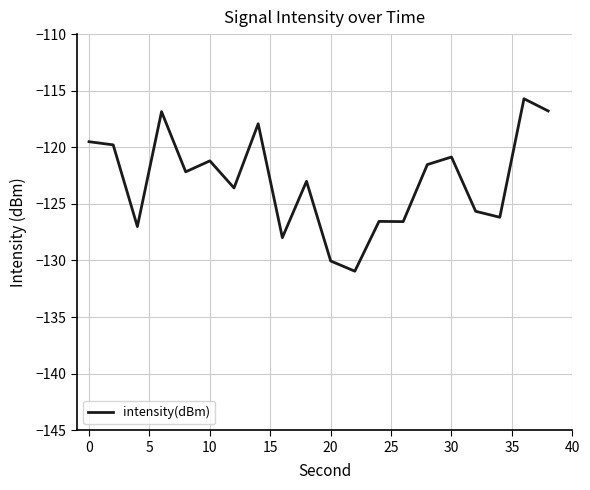

What is the greatest value displayed?

-115.7